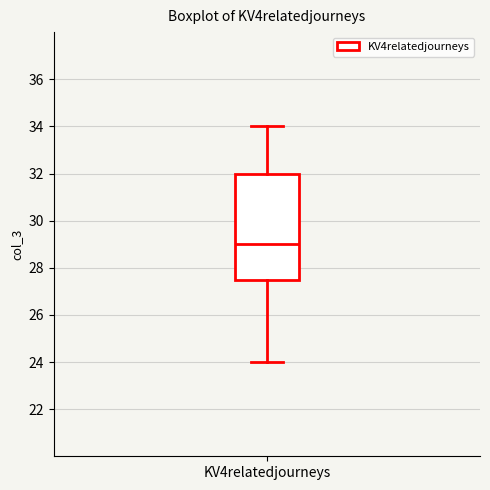

Where does the lower whisker of the box for KV4relatedjourneys end on the y-axis? The values are not printed on the chart, so give them approximately, as read against the axis.

24.0